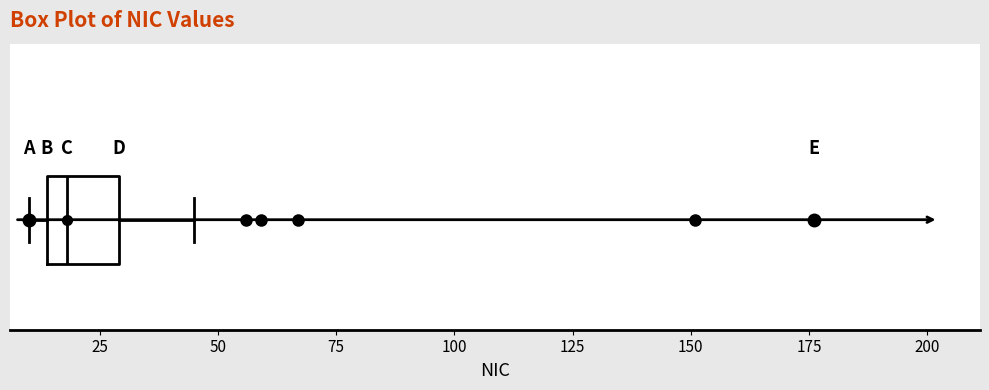

Where does the median line of the box sit on the x-axis? The values are not printed on the chart, so give them approximately, as read against the axis.

20